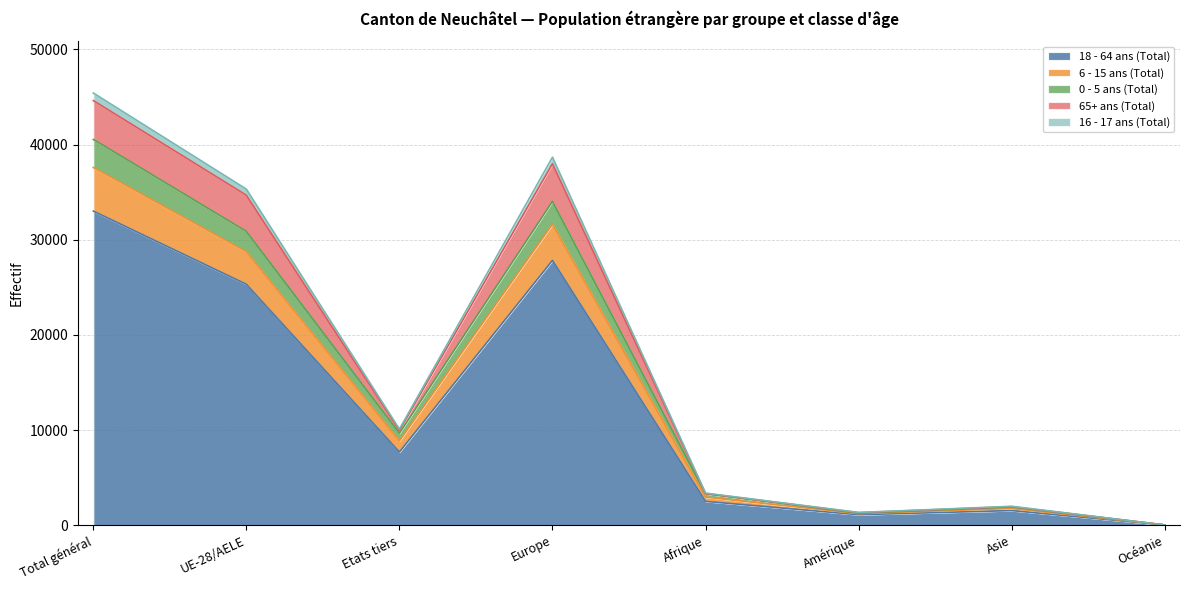

At how many categories does at least one series exceed 33793?

3